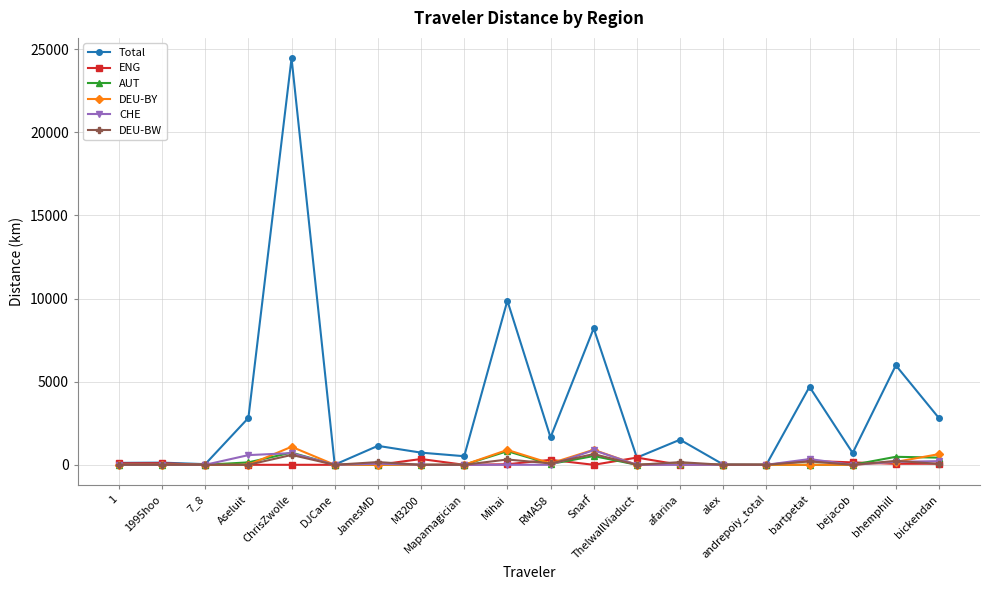

What is the maximum value shown in the chart?

24456.3